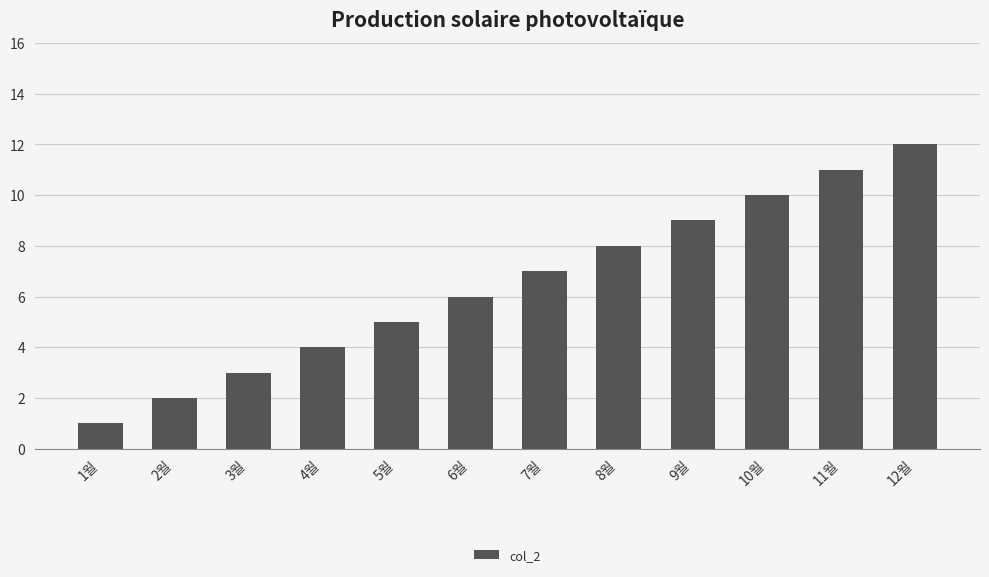

What is the value of the 8th bar from the left?

8